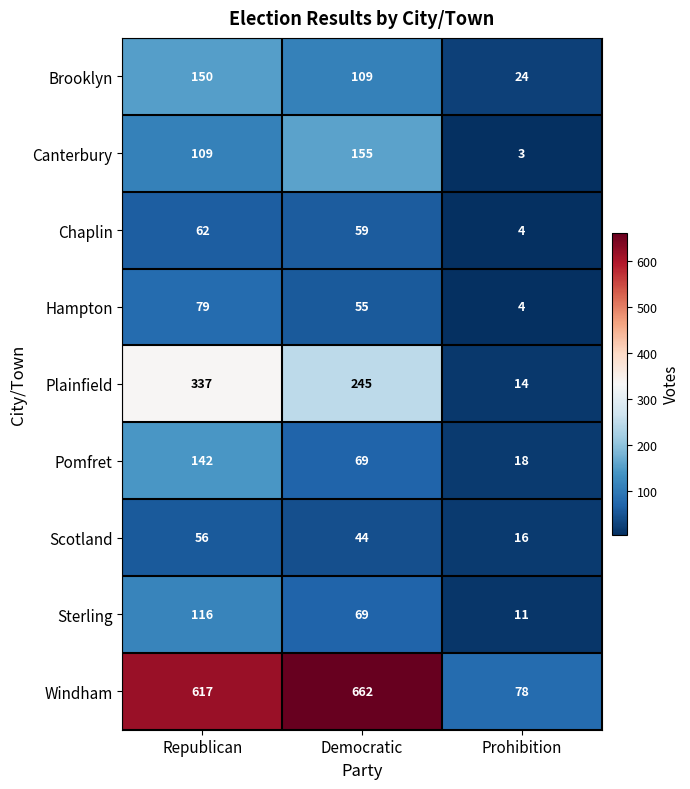

Which series has the widest spread of values?

Windham